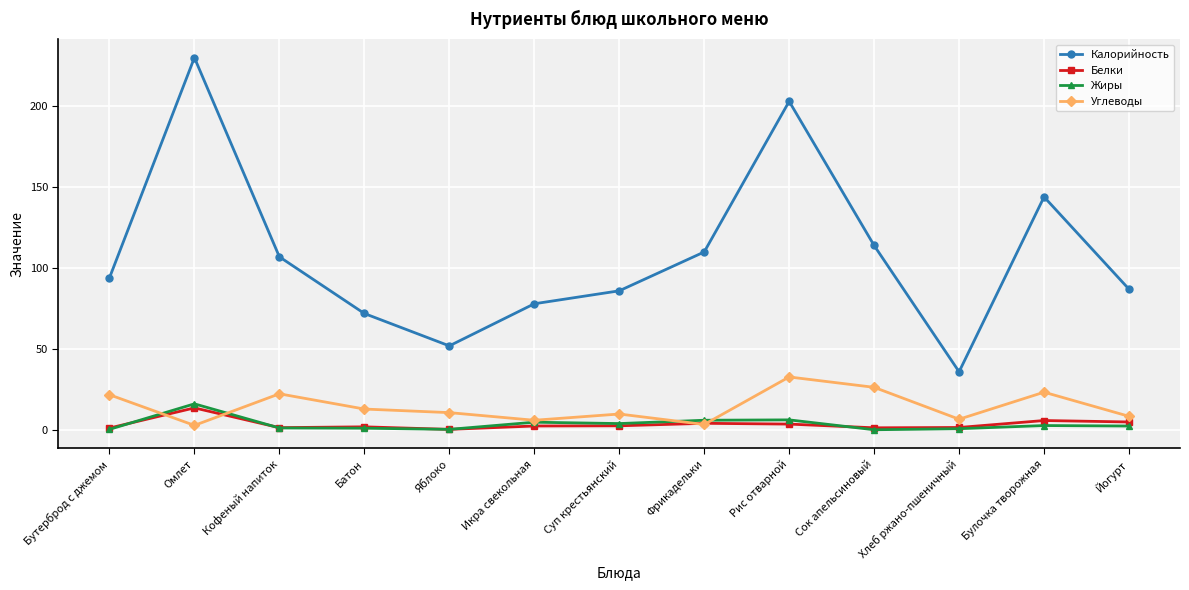

Which series has the largest total across all categories?

Калорийность